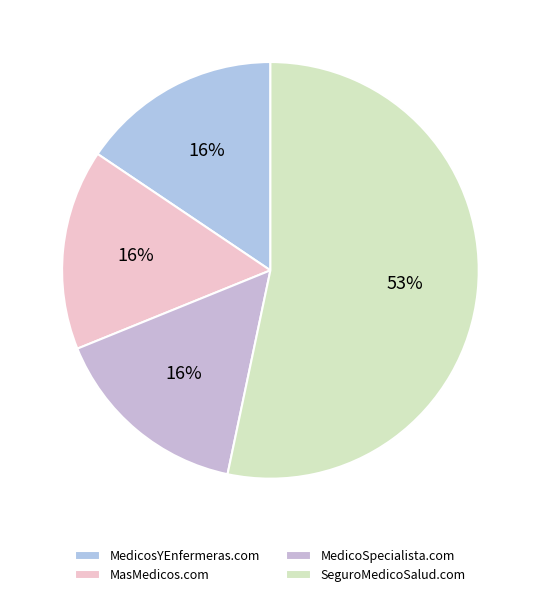

Is the sum of MedicosYEnfermeras.com and SeguroMedicoSalud.com greater than half?

Yes